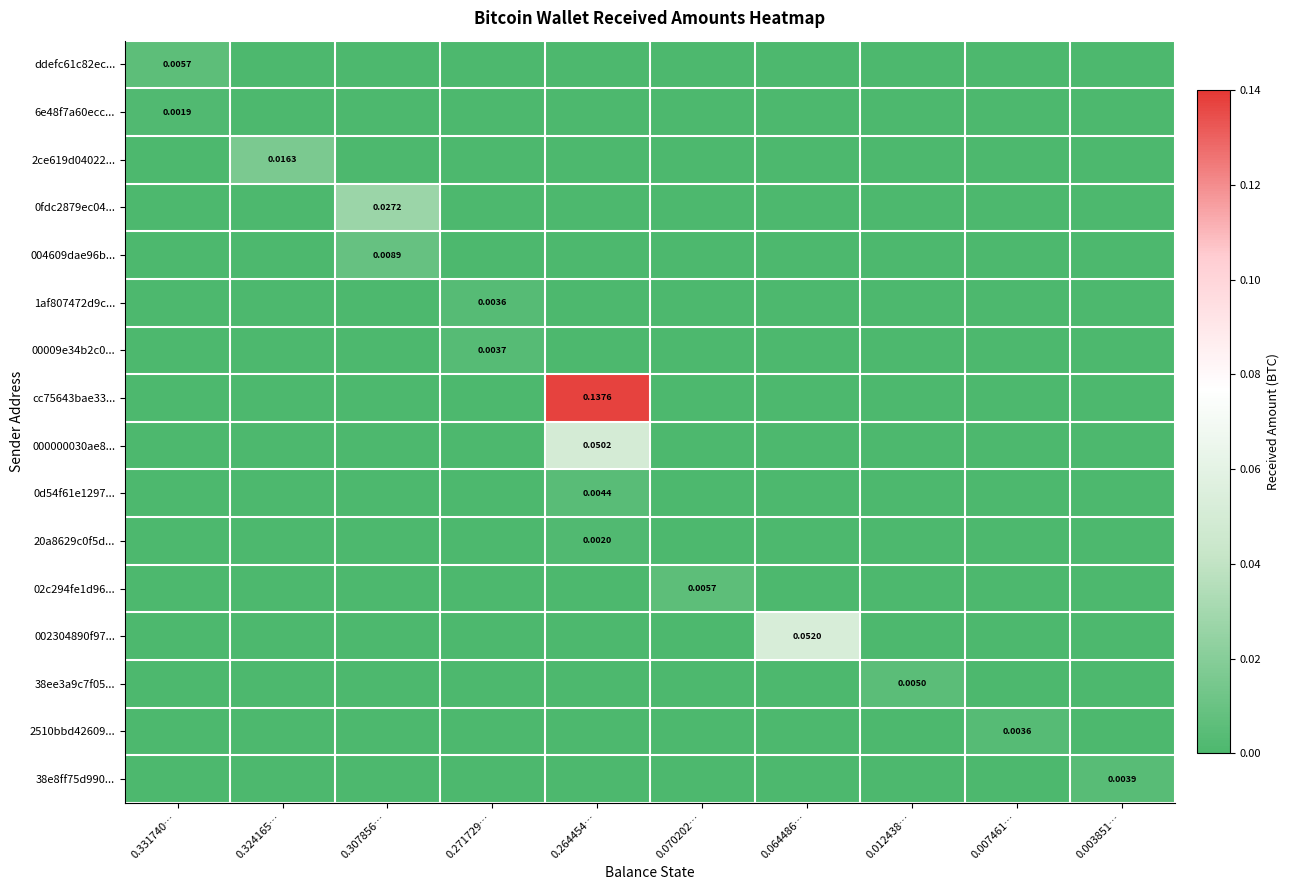

Between 0.271729… and 0.003851…, which series saw the biggest shift?

38e8ff75d990...